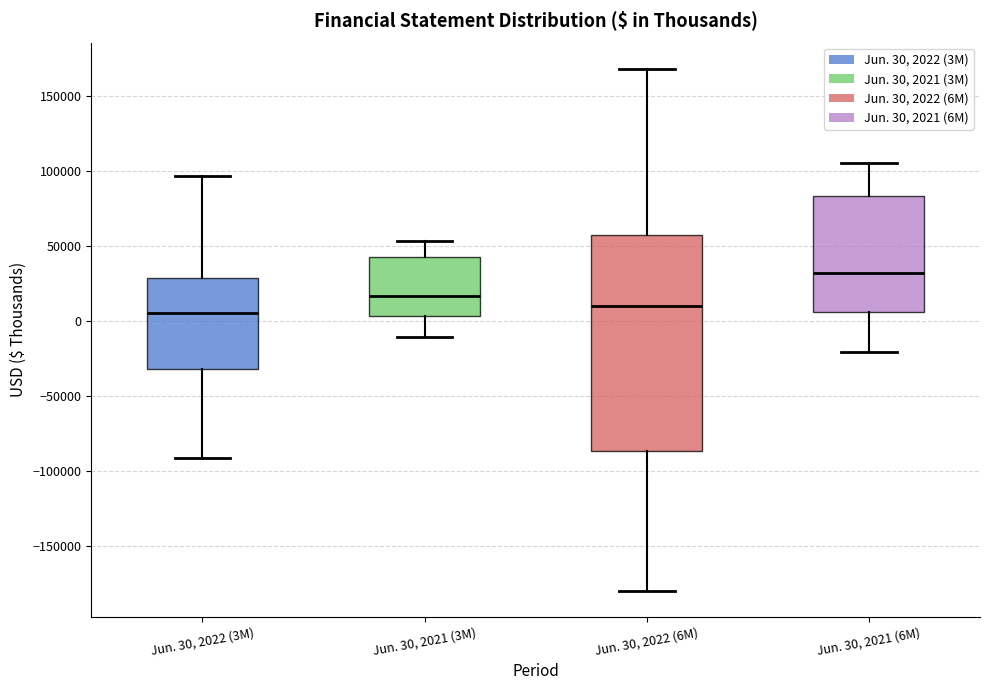

Which box is the tallest, from its lower edge to its upper edge?

Jun. 30, 2022 (6M)